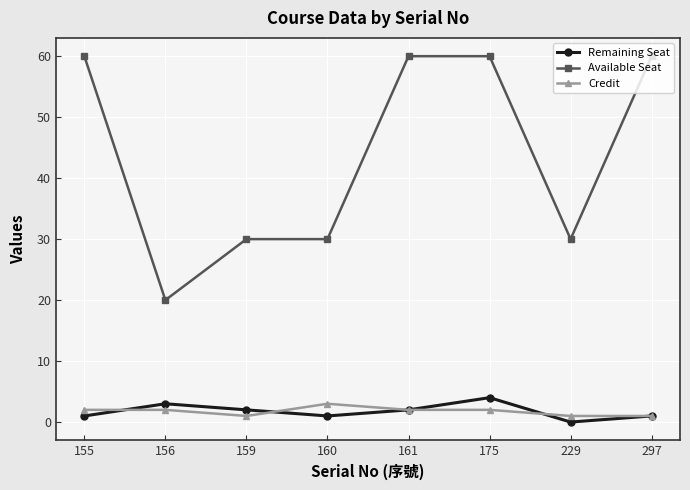

What is the sum of the Available Seat values at 159 and 155?

90